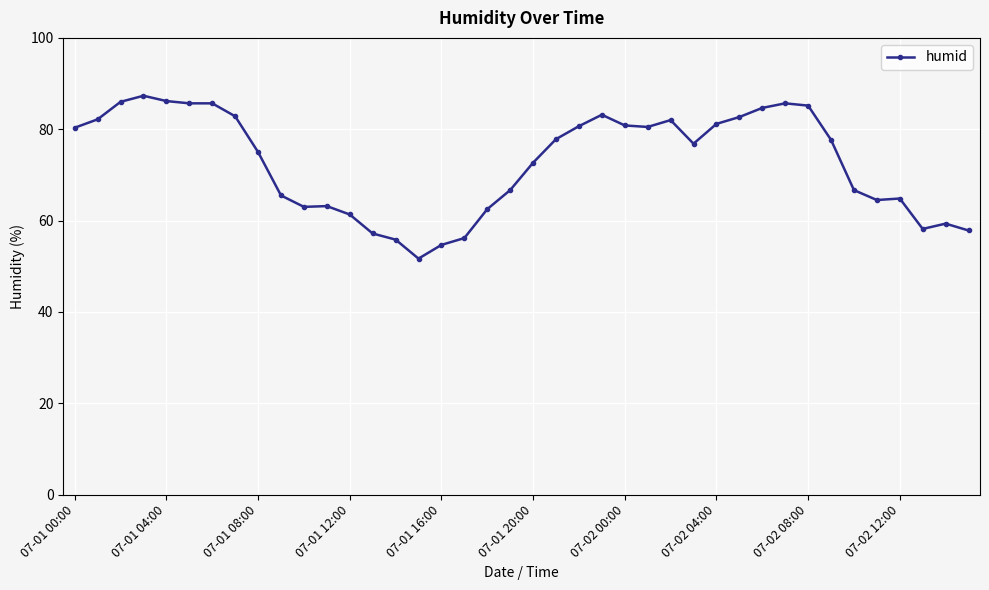

What is the value of the 19th point from the left?

62.5